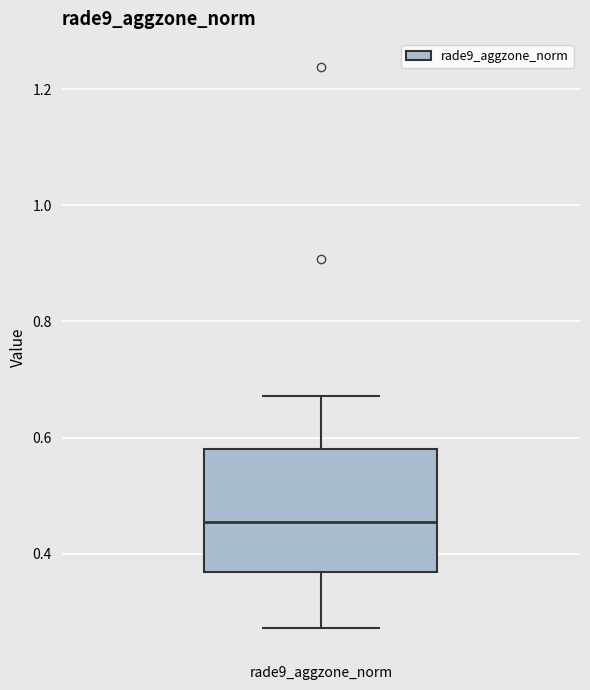

Where does the lower whisker of the box for rade9_aggzone_norm end on the y-axis? The values are not printed on the chart, so give them approximately, as read against the axis.

0.28